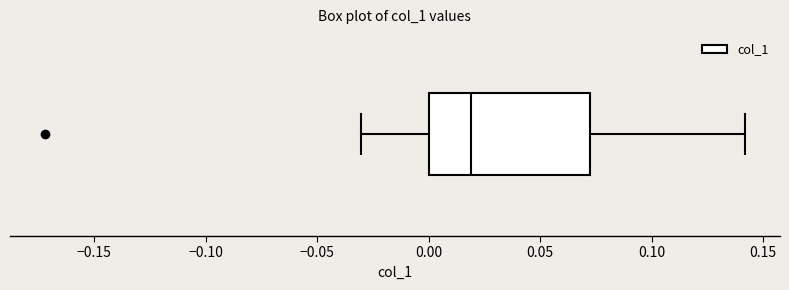

Read this box plot against the x-axis: the position of the median line, the range covered by the box, and the ends of both whiskers. The values are not printed on the chart, so give them approximately, as read against the axis.

median 0.02, box 0.00 to 0.07, whiskers -0.03 to 0.14